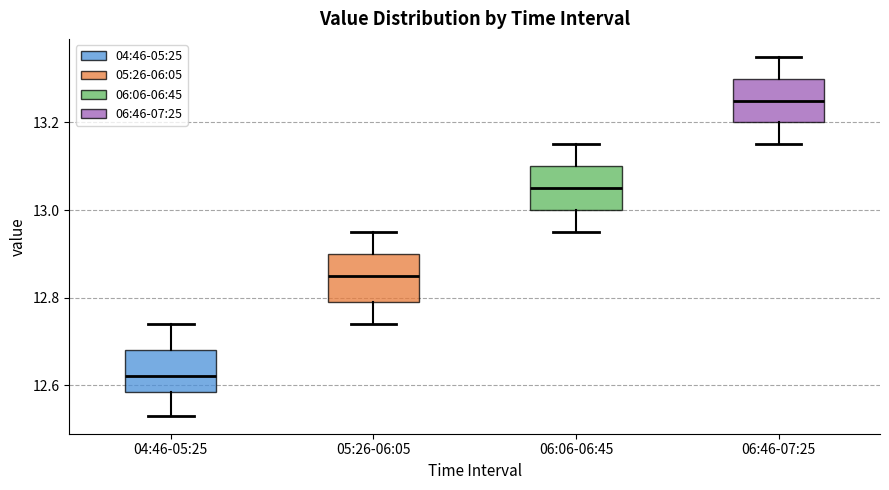

Reading left to right, read every box against the y-axis: the position of its median line, the range the box covers, and the ends of its whiskers. The values are not printed on the chart, so give them approximately, as read against the axis.

04:46-05:25: median 12.62, box 12.58 to 12.68, whiskers 12.54 to 12.74
05:26-06:05: median 12.86, box 12.80 to 12.90, whiskers 12.74 to 12.96
06:06-06:45: median 13.06, box 13.00 to 13.10, whiskers 12.96 to 13.16
06:46-07:25: median 13.26, box 13.20 to 13.30, whiskers 13.16 to 13.36